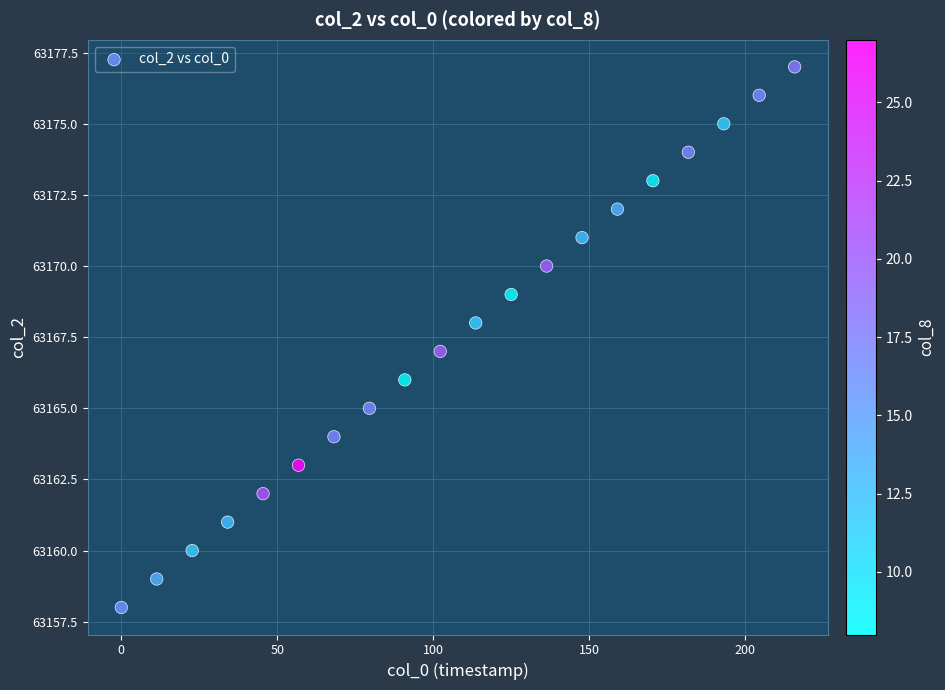

What is the range of Y values (max minus min)?

19